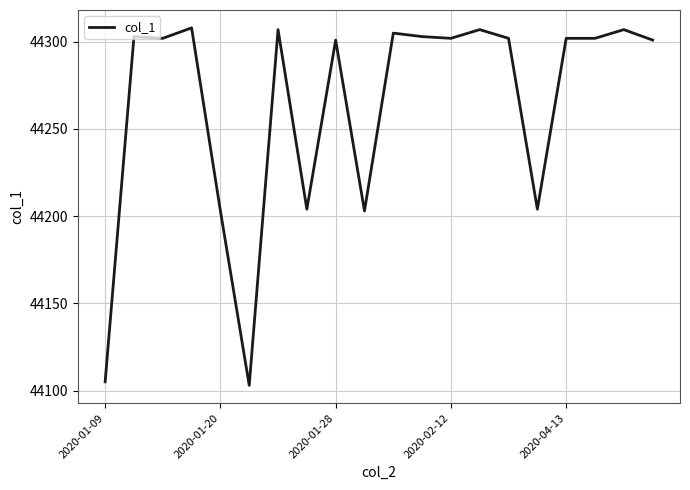

Count the number of categories in the chart.

20